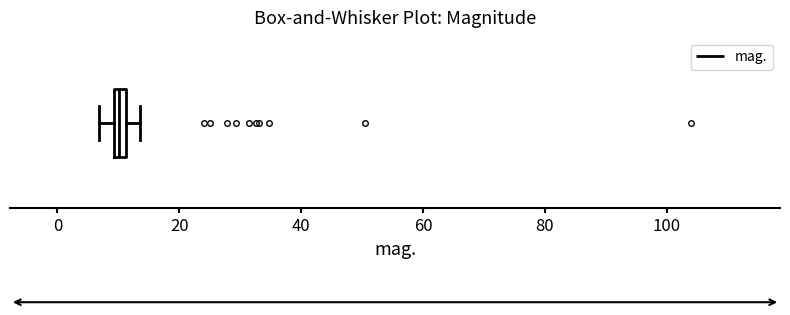

Where is the left edge of the box on the x-axis? The values are not printed on the chart, so give them approximately, as read against the axis.

10